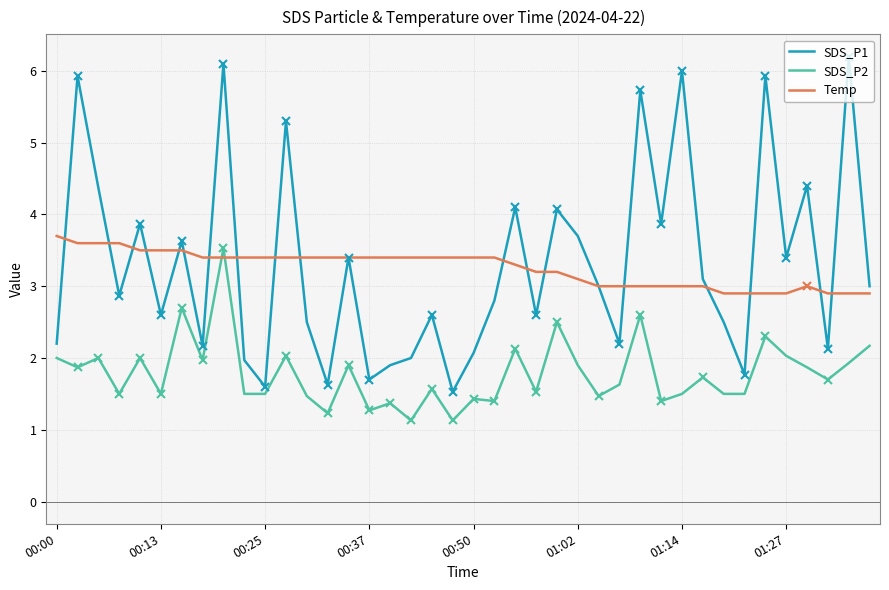

Which series has the widest spread of values?

SDS_P1